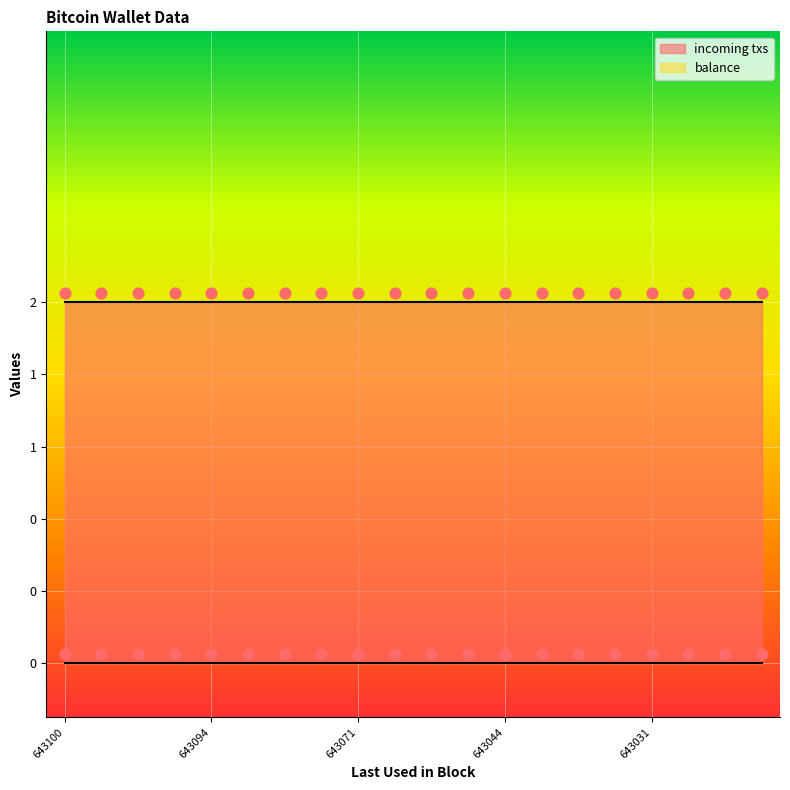

At which category is the sum across all series the highest?

643100